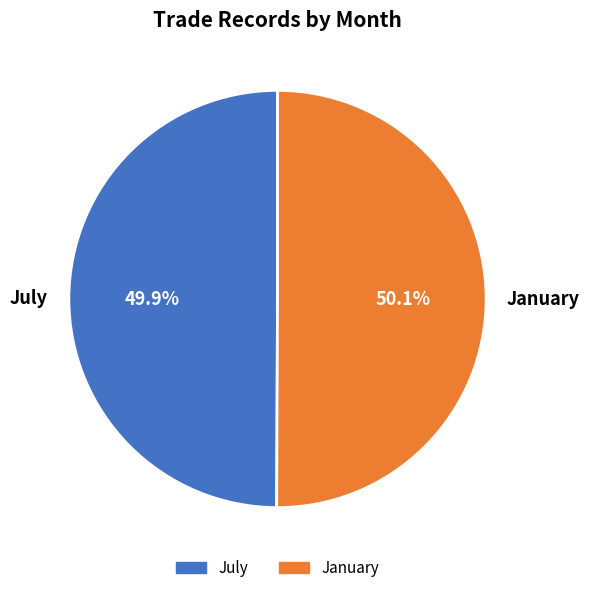

Count the number of slices in the pie.

2